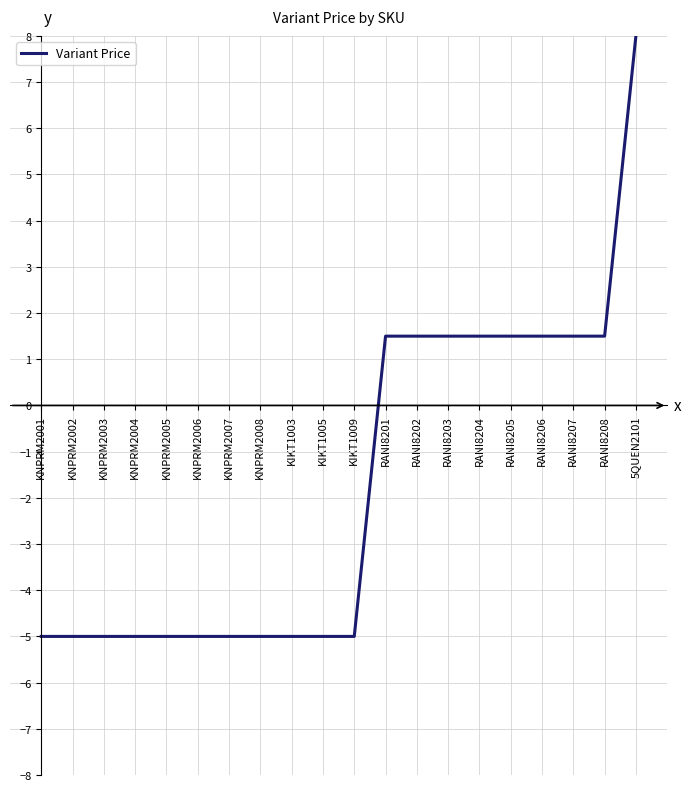

What position from the right is KNPRM2006?

15